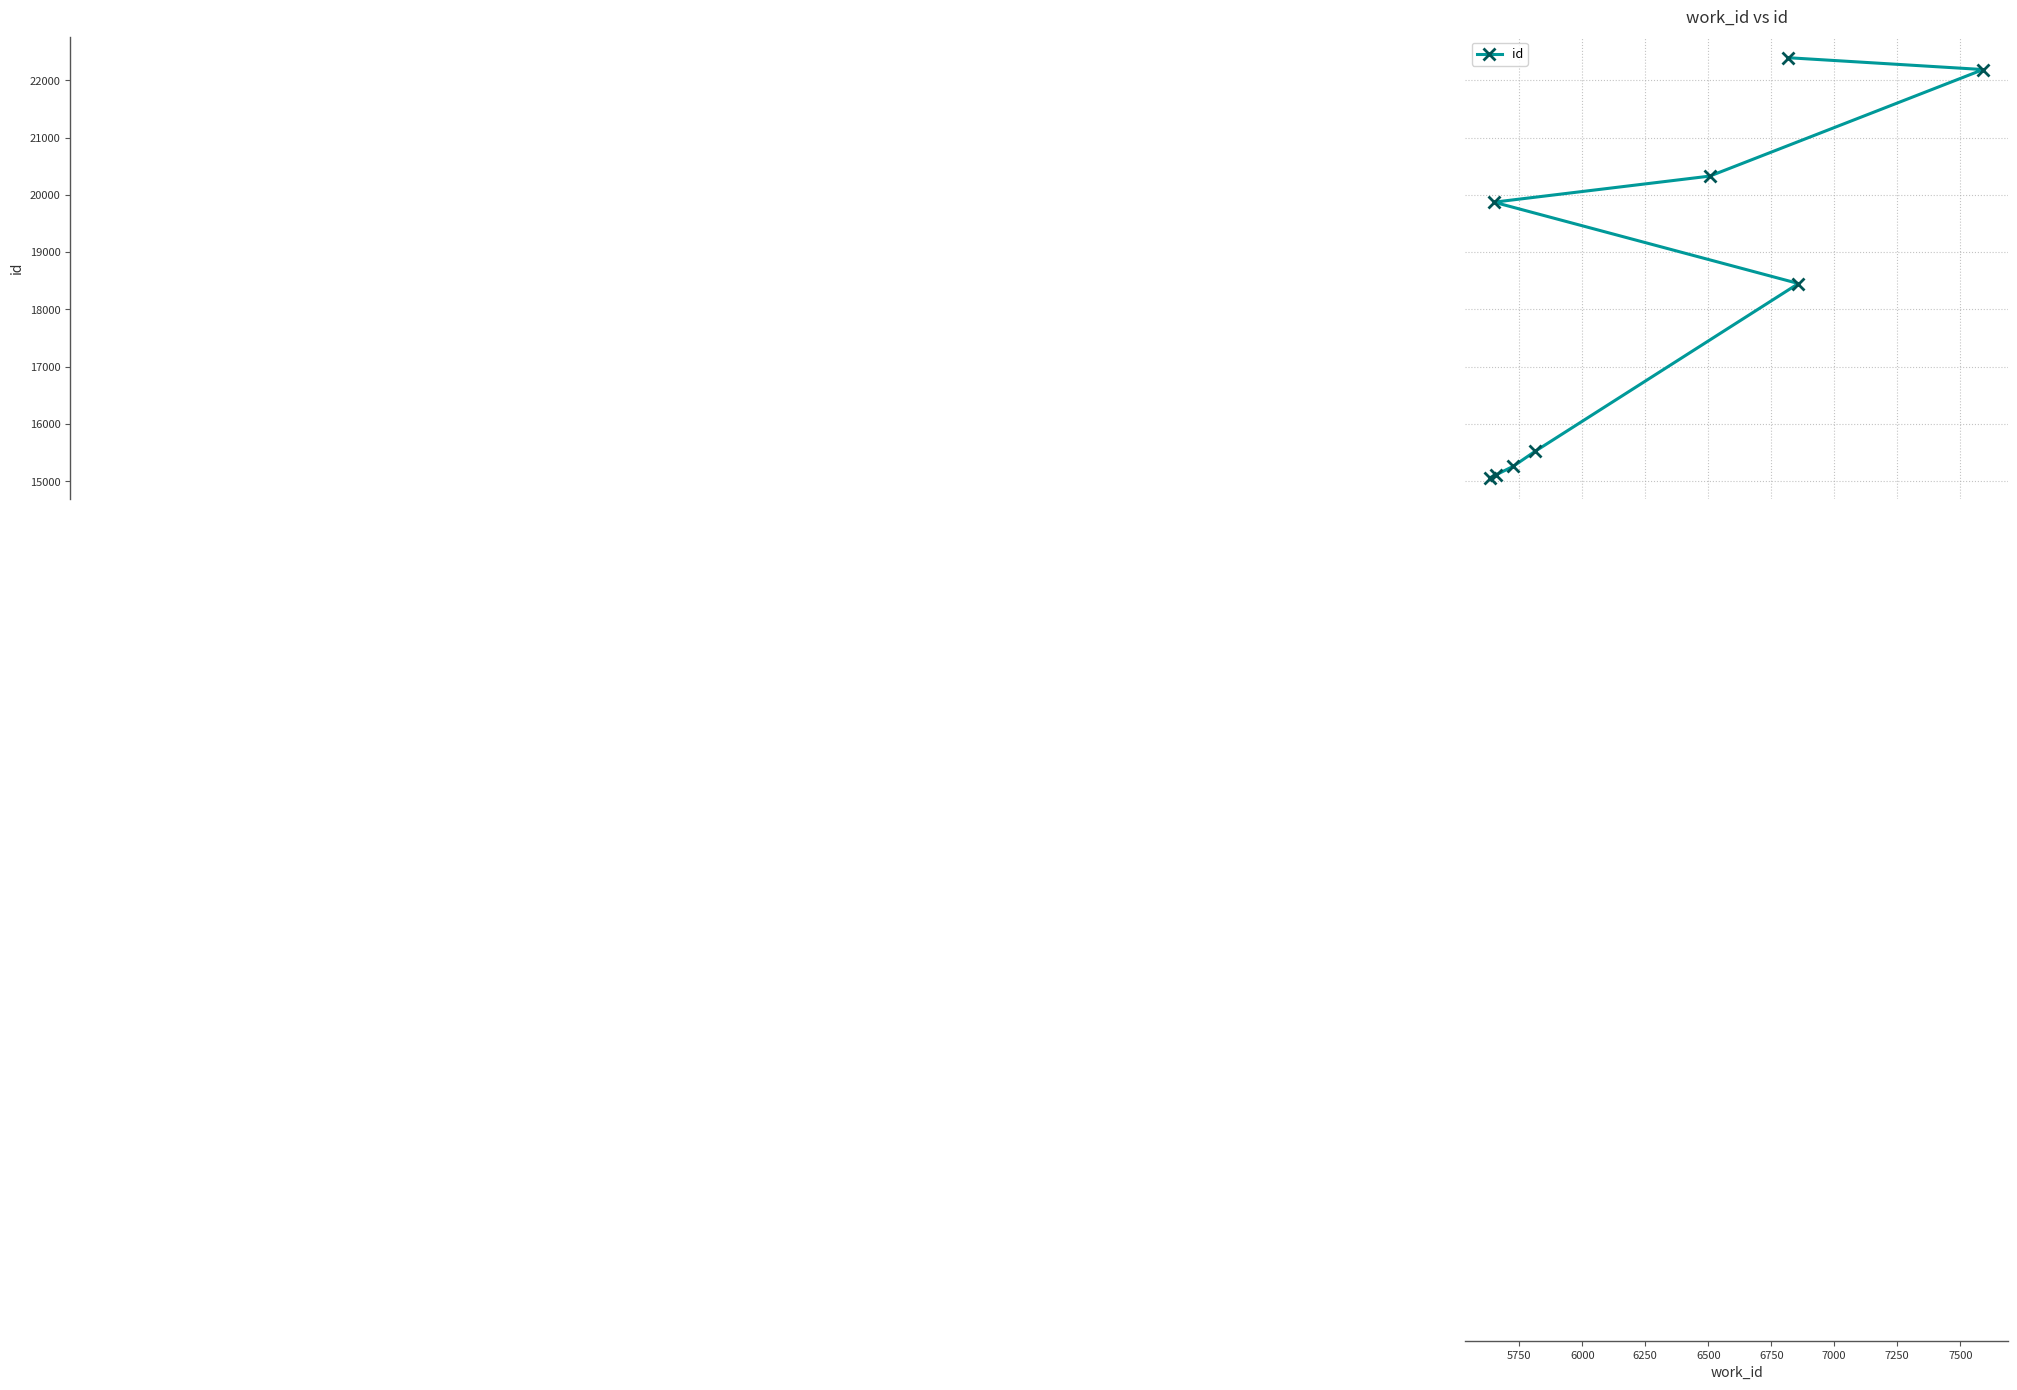

What is the value of the 8th point from the left?

18453